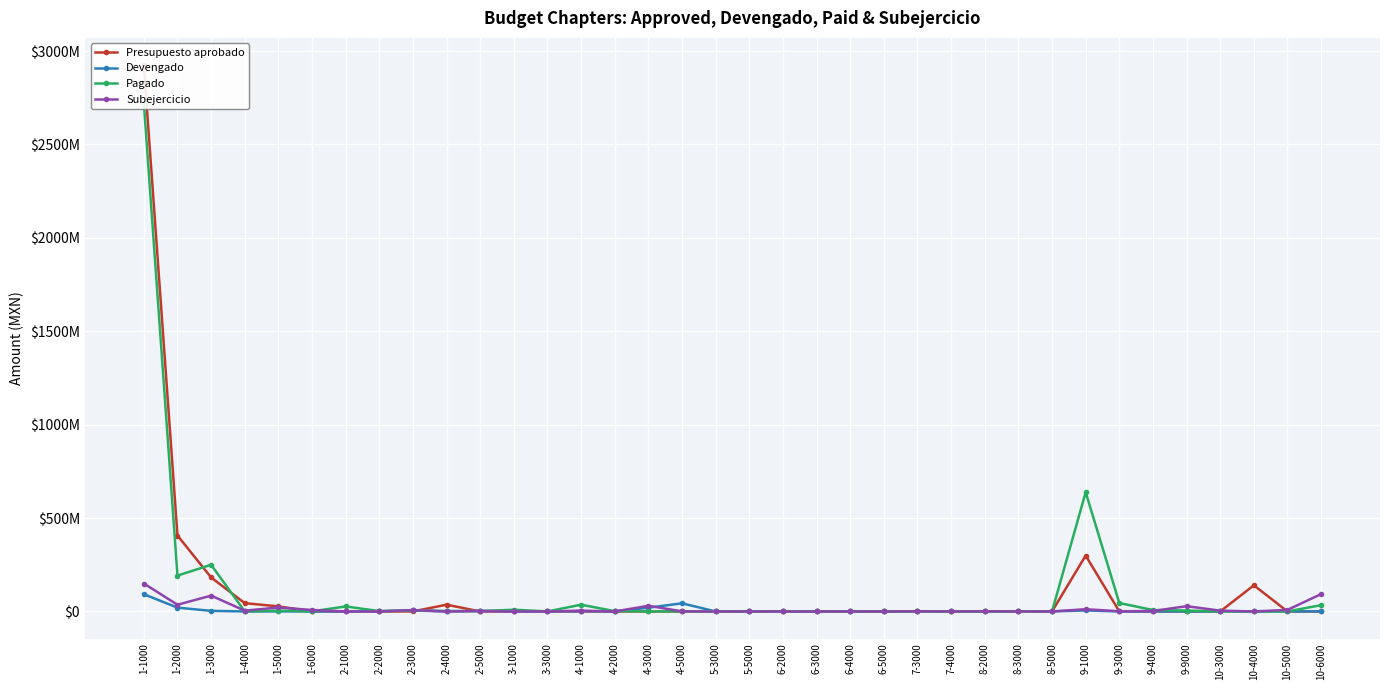

Is the value of Pagado at 8-3000 greater than the value of Devengado at 7-3000?

Yes